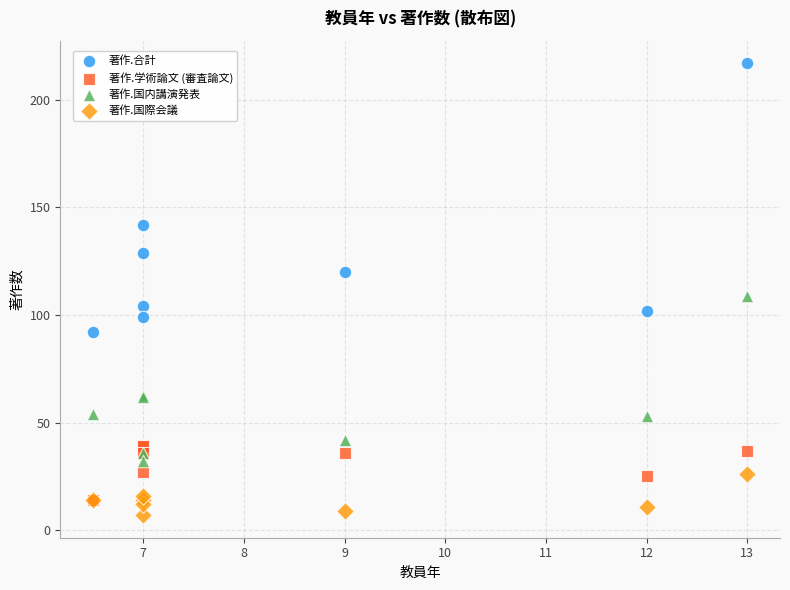

Across all series, what Y value is closest to 112?

109